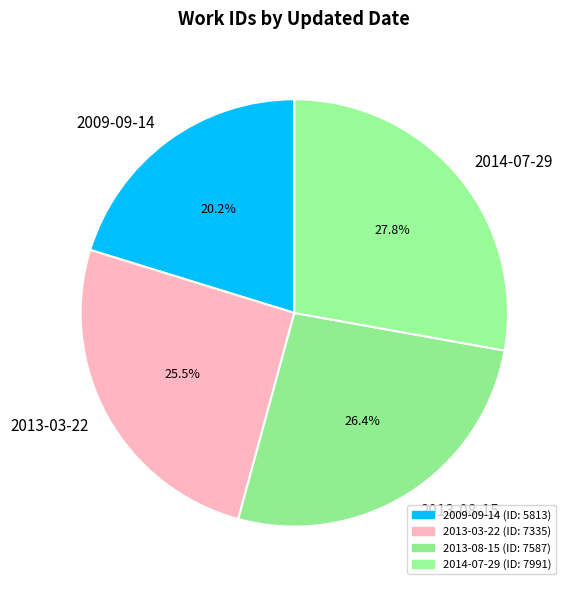

Is the sum of 2013-03-22 and 2014-07-29 greater than half?

Yes